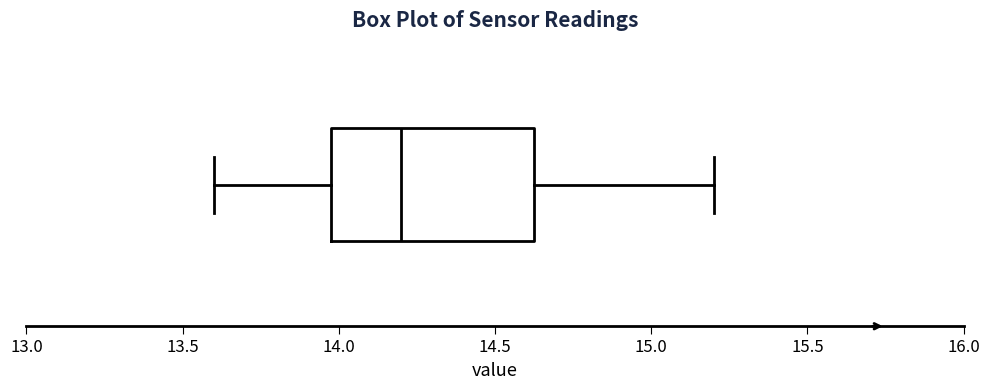

Transcribe this box plot: give where the median line is, the range the box spans, and where the two whiskers end, as read against the x-axis. The values are not printed on the chart, so give them approximately, as read against the axis.

median 14.20, box 14.00 to 14.65, whiskers 13.60 to 15.20